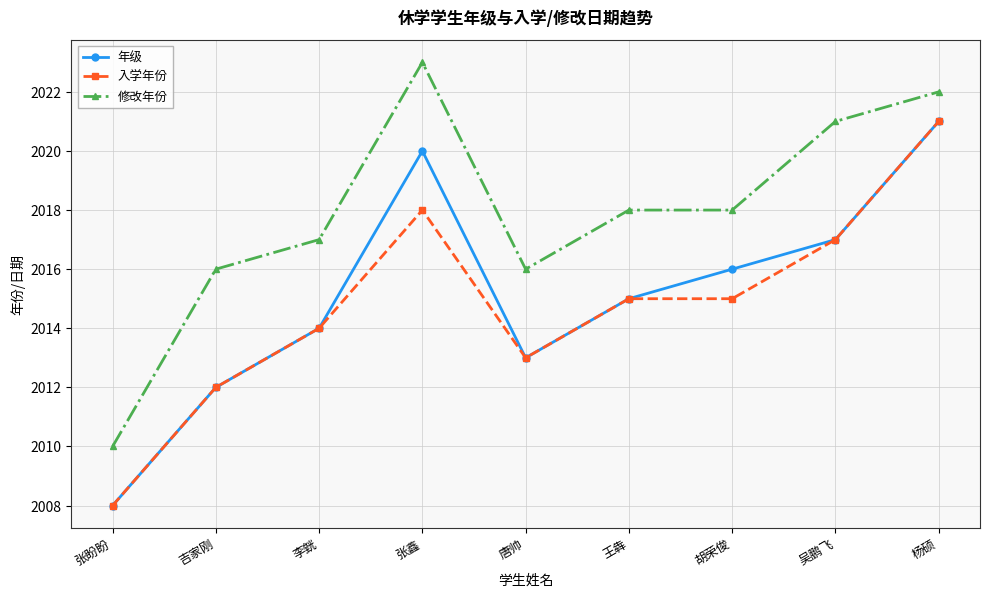

What position from the left is 杨硕?

9